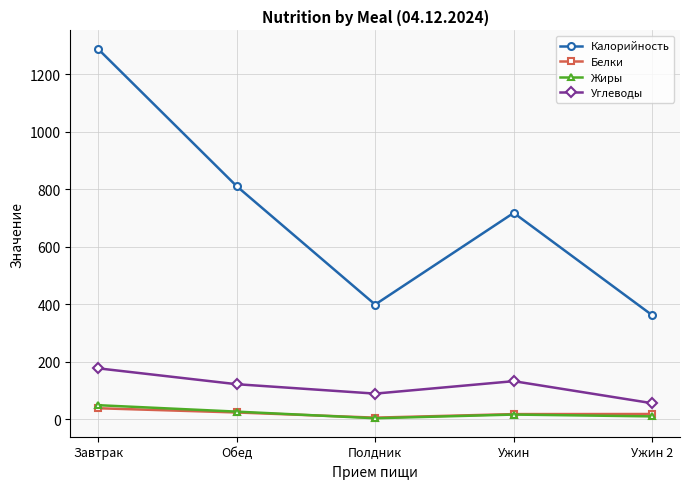

Between Полдник and Ужин 2, which series saw the biggest shift?

Калорийность